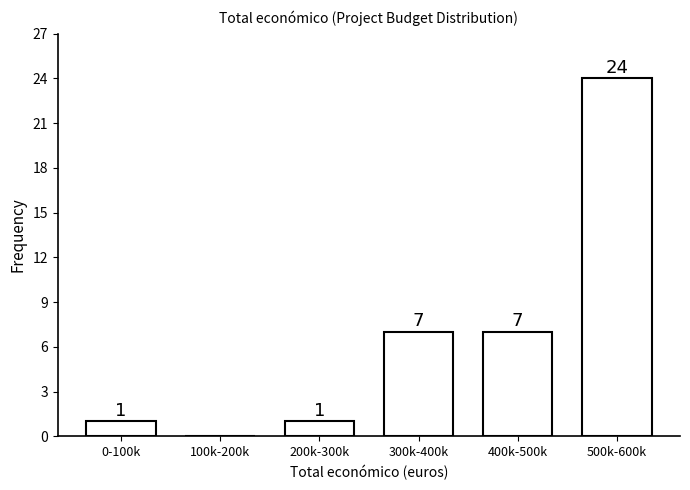

Reading right to left, extract all data points from this chart.

500k-600k=24	400k-500k=7	300k-400k=7	200k-300k=1	100k-200k=0	0-100k=1